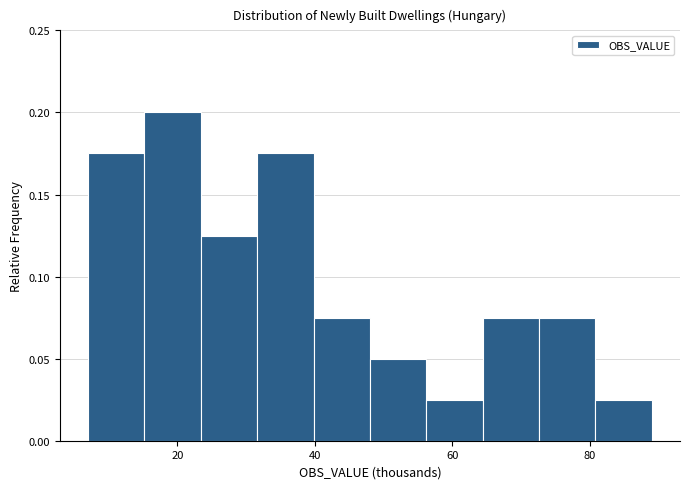

What is the height of the bar covering 40 to 48 on the x-axis? Neither the bar edges nor the heights are printed on the chart, so give them approximately, as read against the axes.

0.075